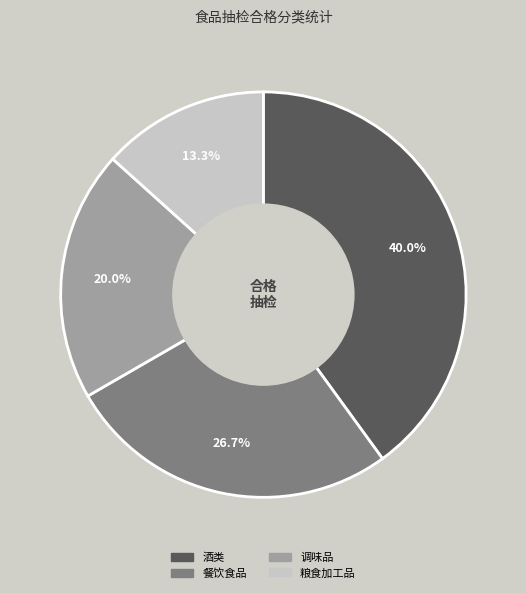

The 粮食加工品 slice represents 13% of the pie. True or false?

True